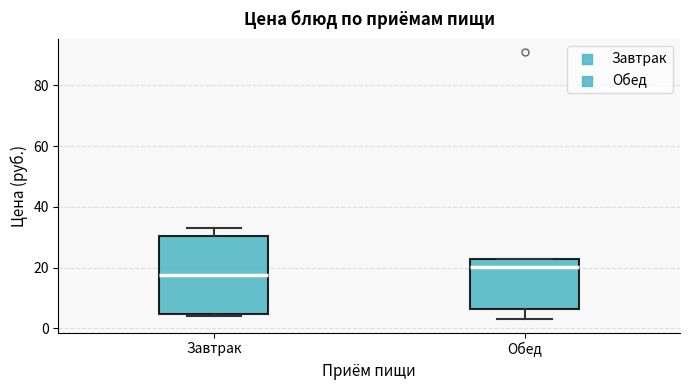

Which box has the highest median line?

Обед